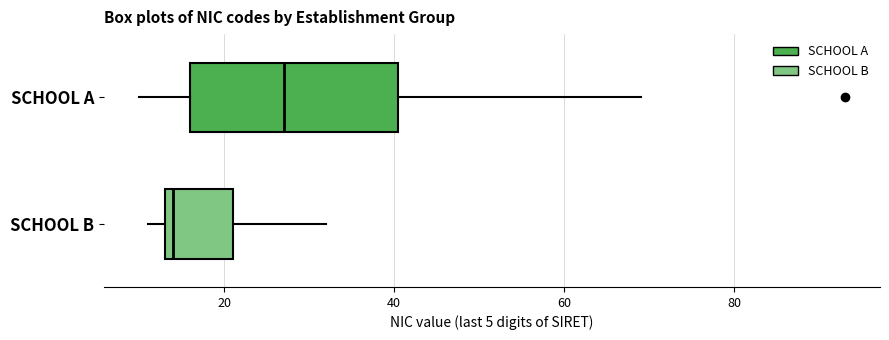

Reading bottom to top, read every box against the x-axis: the position of its median line, the range the box covers, and the ends of its whiskers. The values are not printed on the chart, so give them approximately, as read against the axis.

SCHOOL B: median 14 (just right of the box's left edge), box 14 to 22, whiskers 12 to 32
SCHOOL A: median 28, box 16 to 40, whiskers 10 to 70